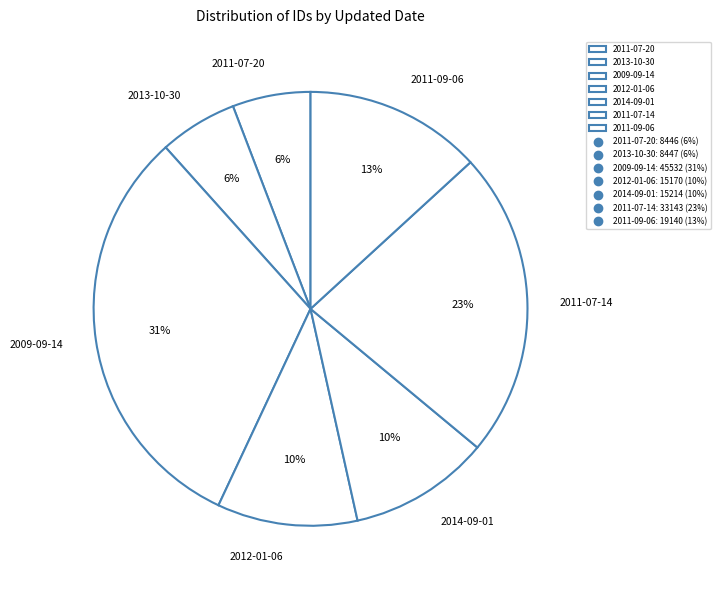

How many segments does this pie chart have?

7